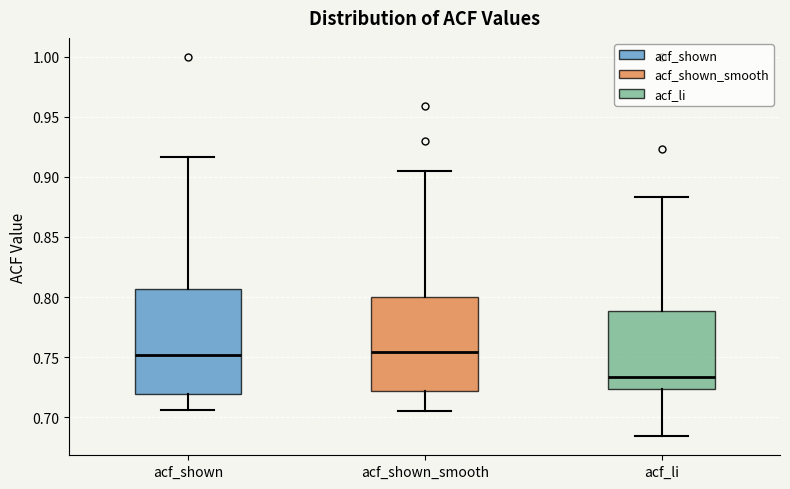

Where is the upper edge of the box for acf_li on the y-axis? The values are not printed on the chart, so give them approximately, as read against the axis.

0.790